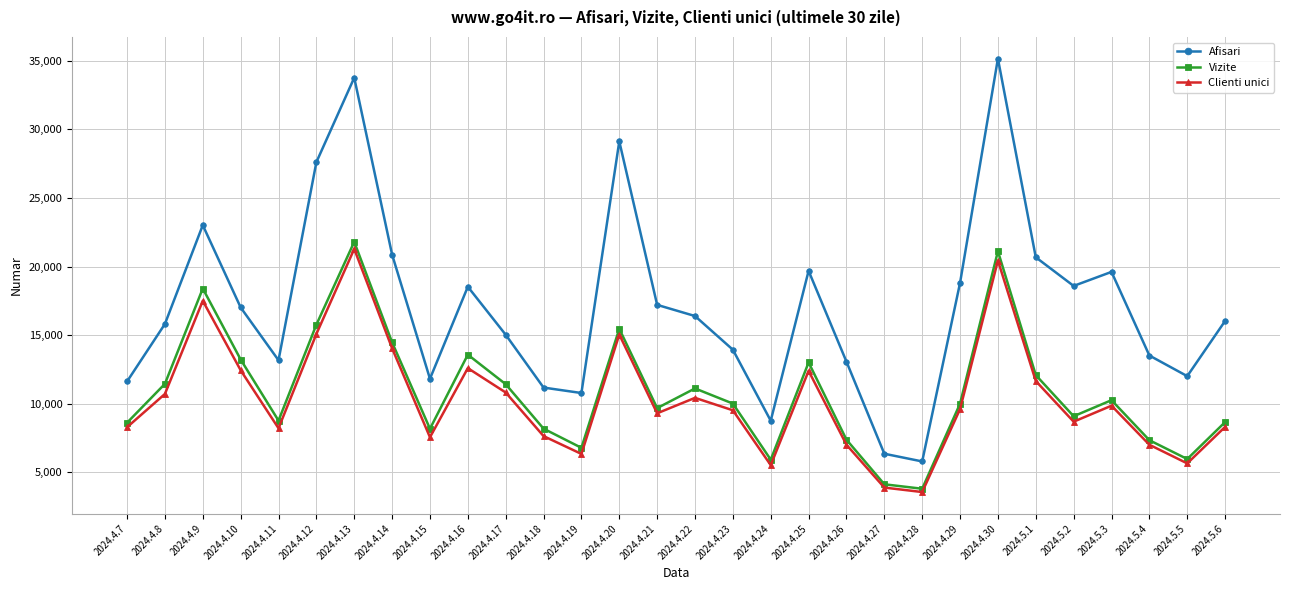

What is the difference between the maximum and minimum values in the Vizite series?

17994